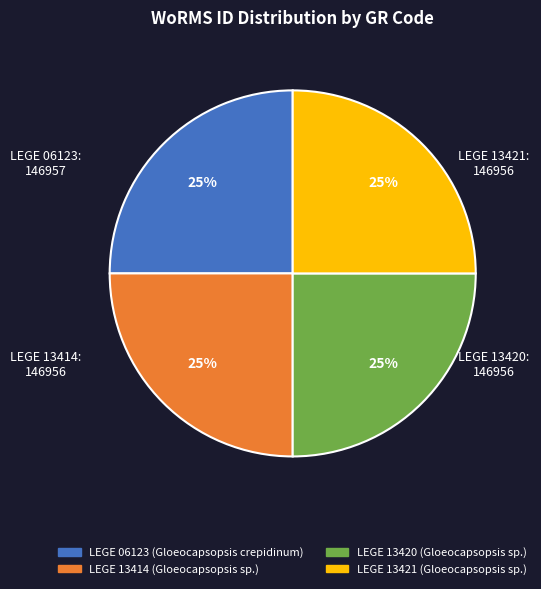

To the nearest percent, what percentage of the pie is LEGE 13414?

25%